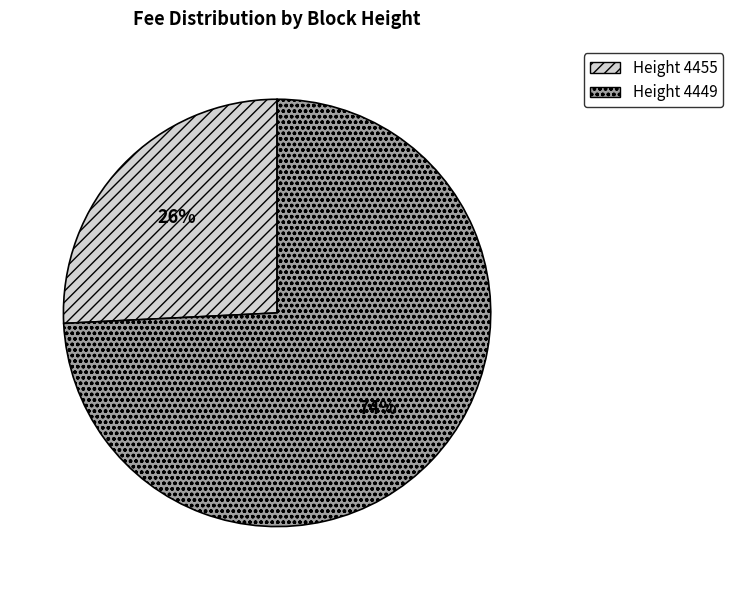

To the nearest percent, what is the average slice percentage?

50%